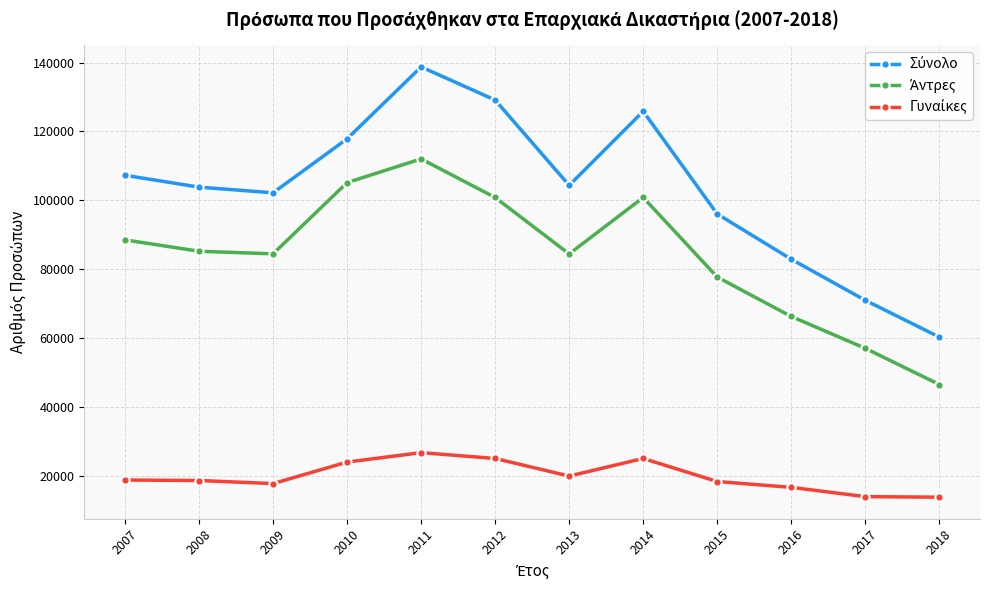

At how many categories does at least one series exceed 47911?

12